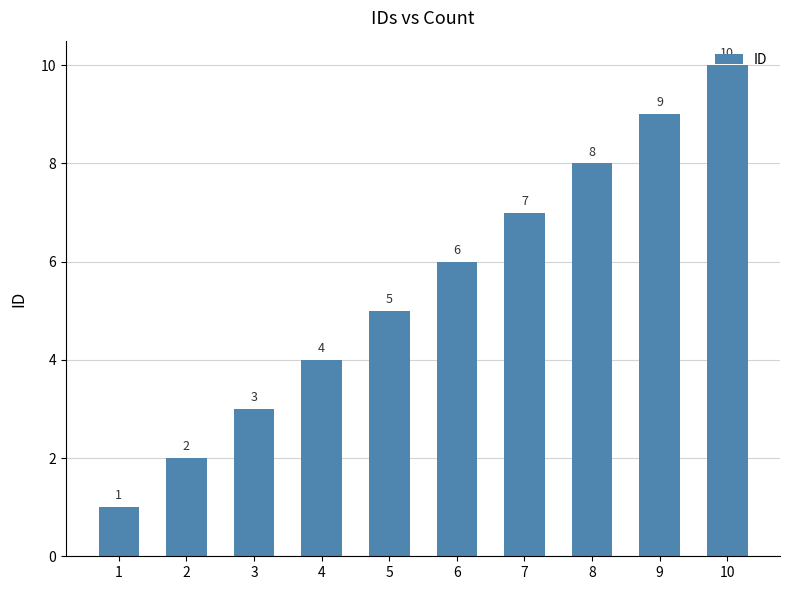

Rank the categories by value from lowest to highest.

1, 2, 3, 4, 5, 6, 7, 8, 9, 10